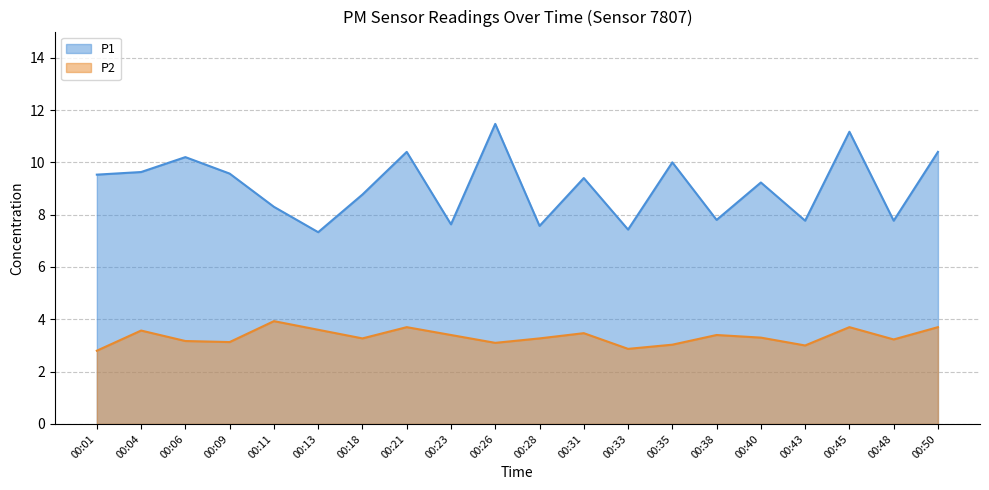

Which series has the largest total across all categories?

P1